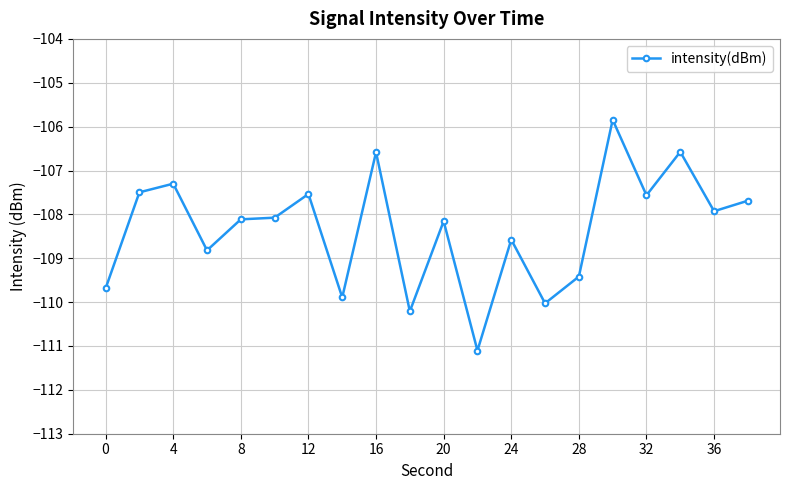

What is the smallest value displayed?

-111.1